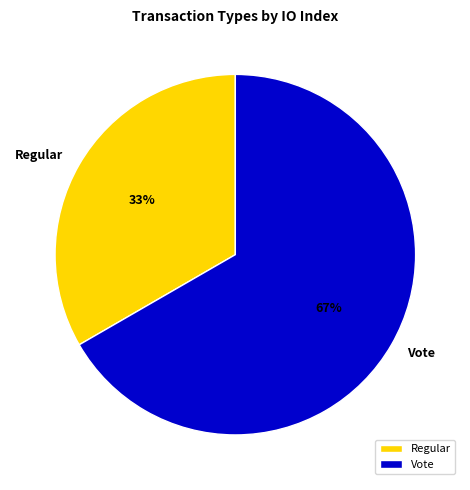

Does Regular account for over 50% of the chart?

No